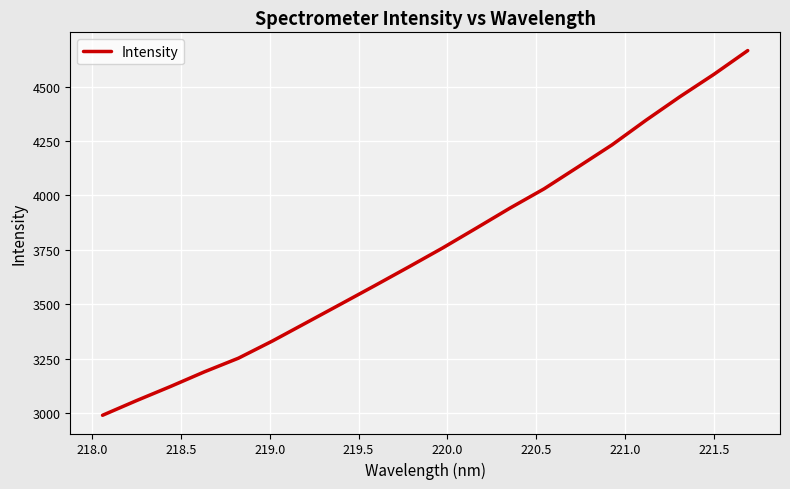

What is the maximum value shown in the chart?

4665.3